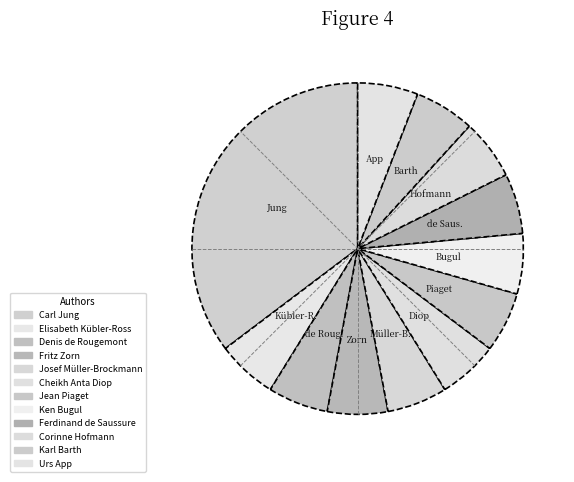

Count the number of slices in the pie.

12